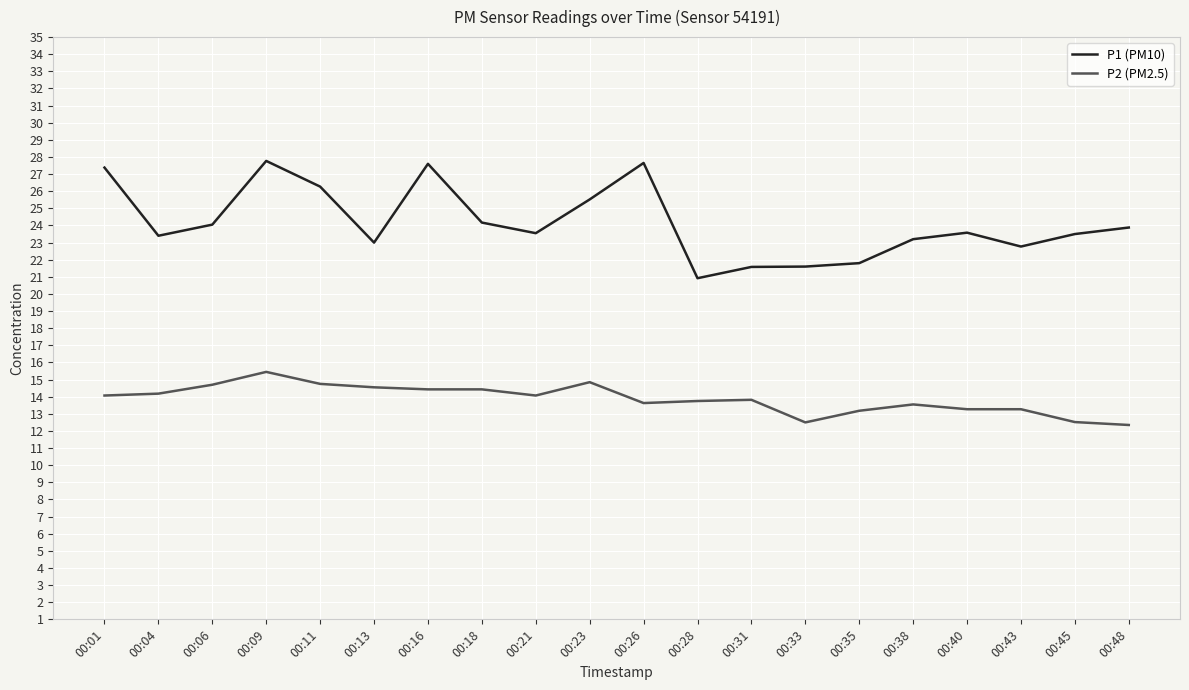

What are all the series names shown in the legend?

P1 (PM10), P2 (PM2.5)